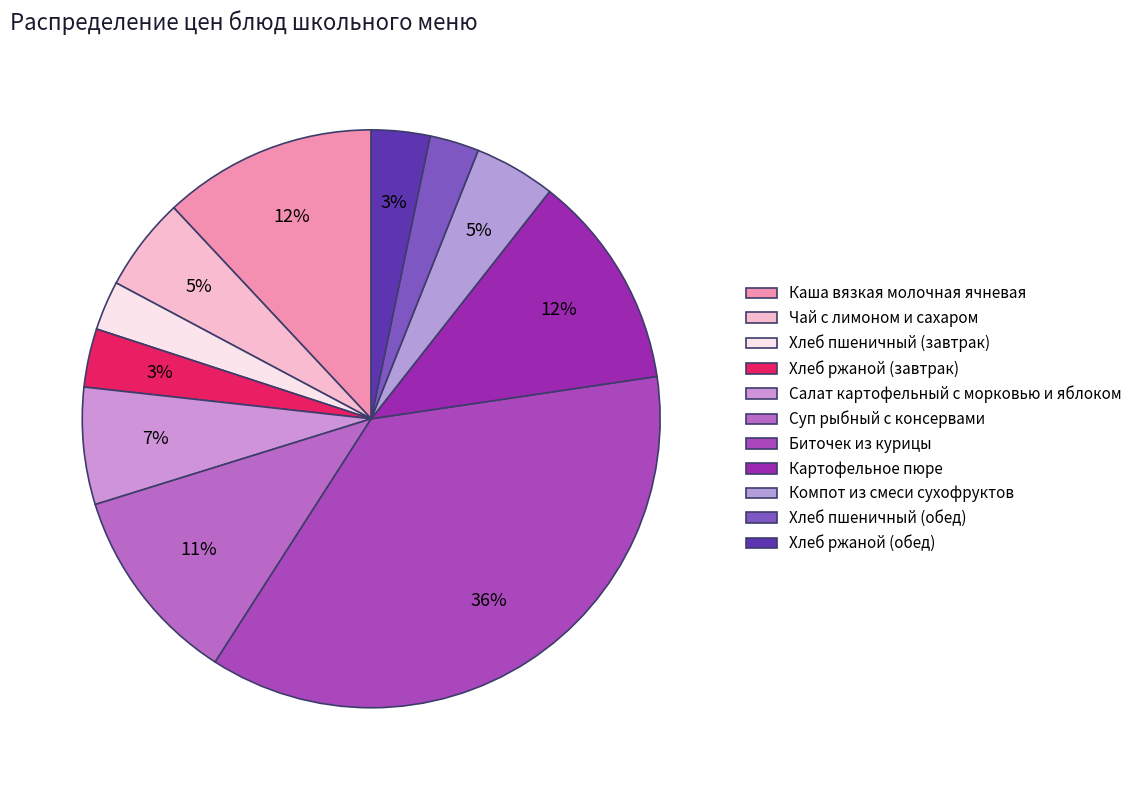

Does Компот из смеси сухофруктов account for over 50% of the chart?

No